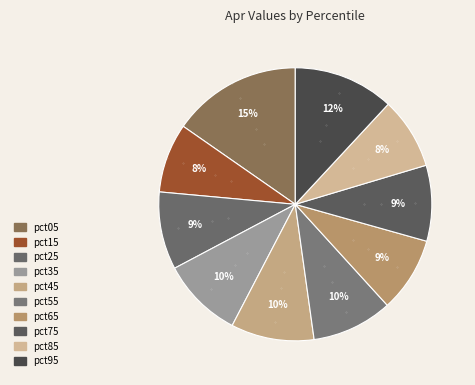

How many slices are in this pie chart?

10